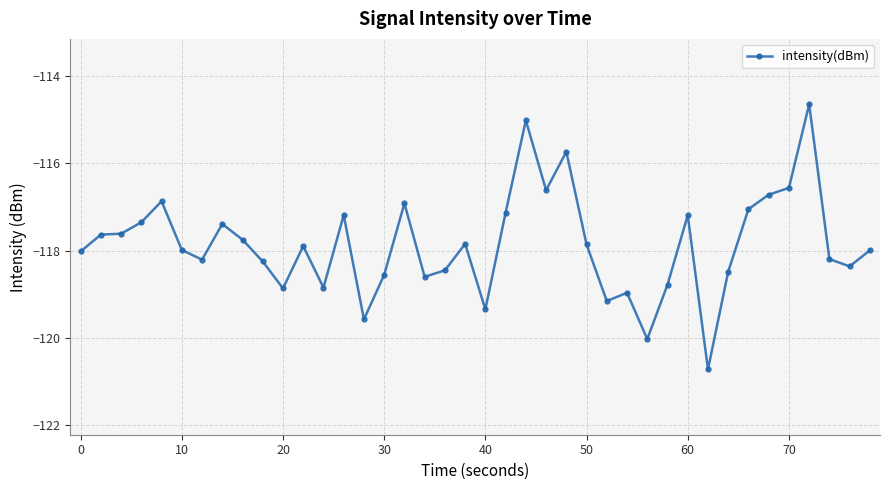

True or false: there are more than 2 points higher than both neighbors.

True